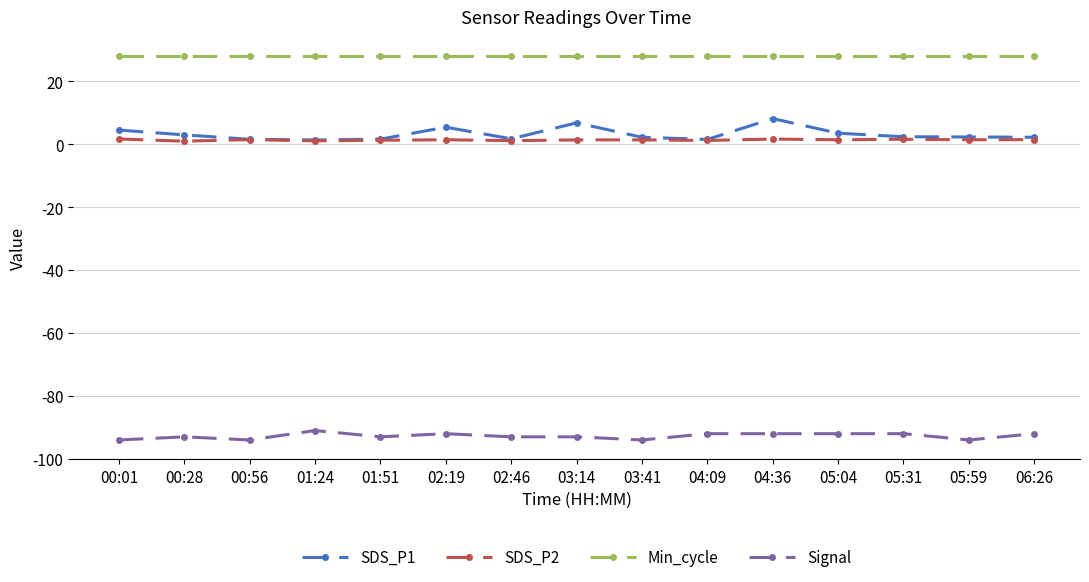

Which series has the widest spread of values?

SDS_P1